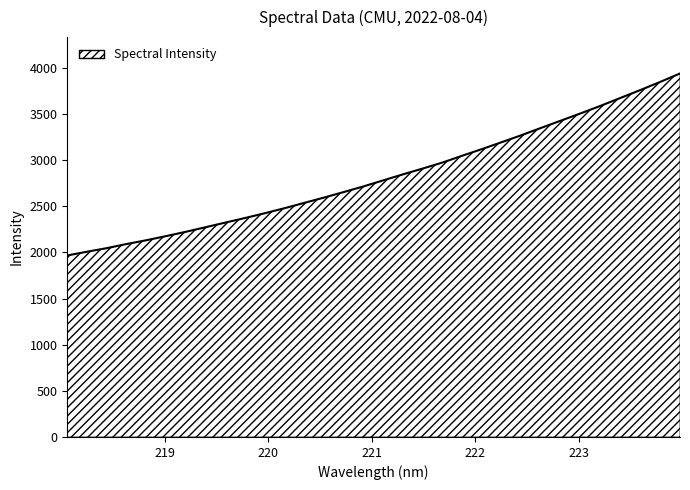

What is the greatest value displayed?

3937.8